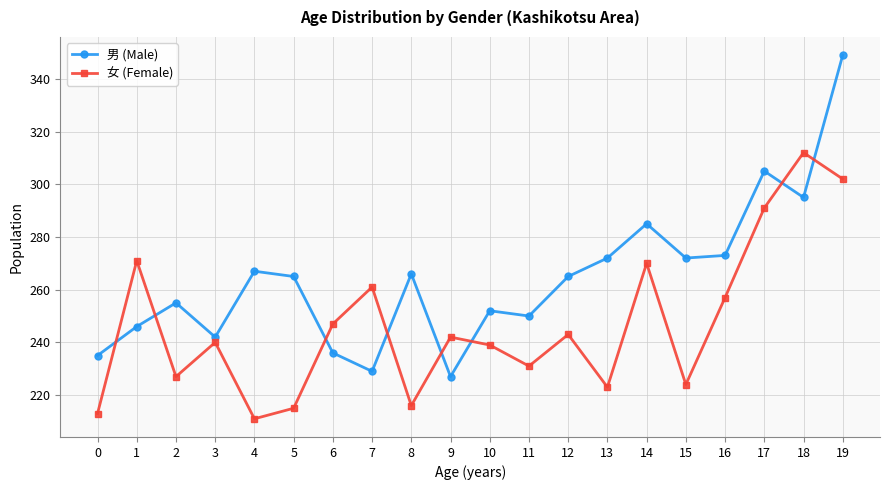

After their last crossing, which series has the higher values: 男 (Male) or 女 (Female)?

男 (Male)